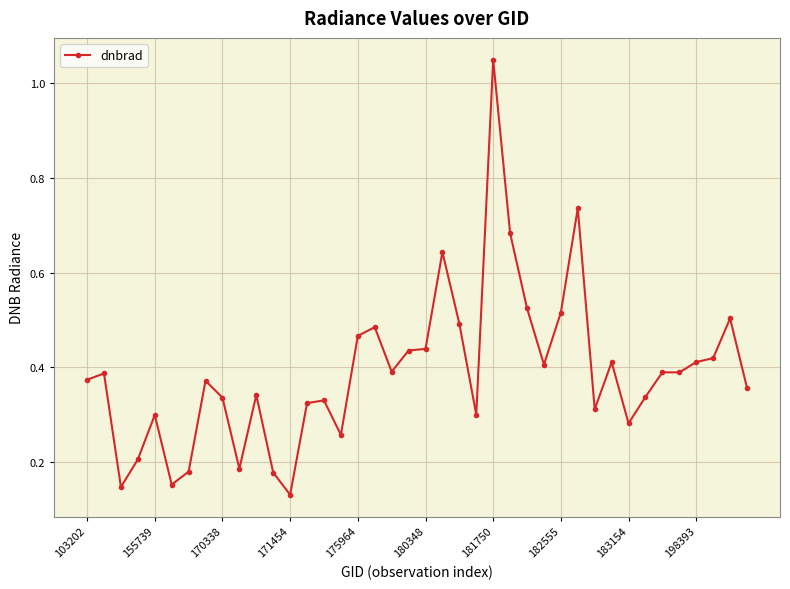

What is the sum of all values?

15.6